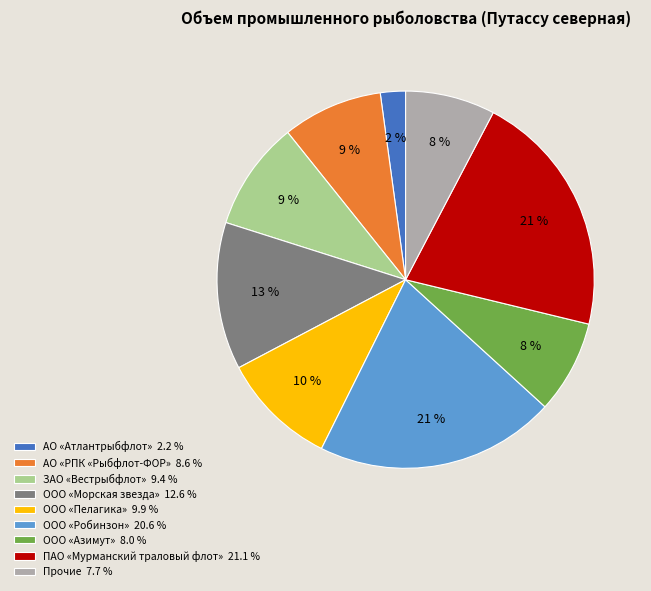

To the nearest percent, what is the difference between the largest and smallest slice percentages?

19%